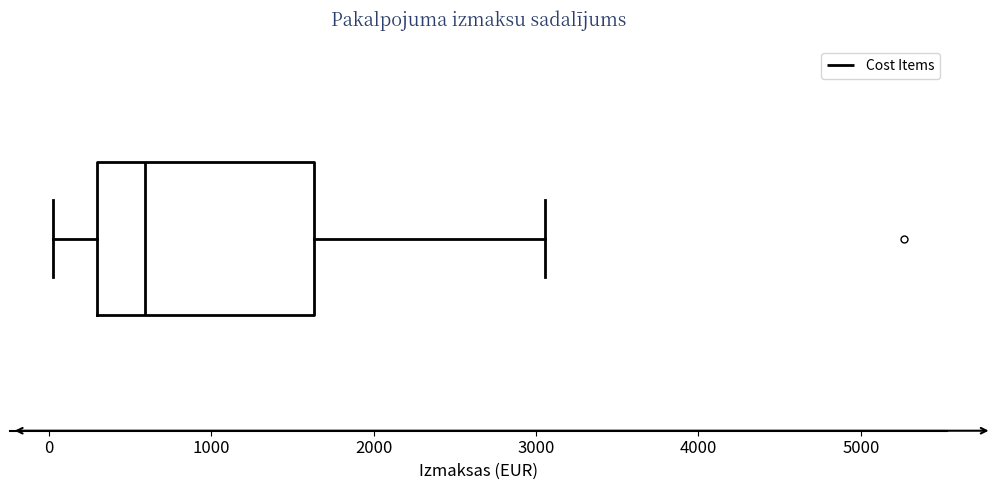

Transcribe this box plot: give where the median line is, the range the box spans, and where the two whiskers end, as read against the x-axis. The values are not printed on the chart, so give them approximately, as read against the axis.

median 600, box 300 to 1600, whiskers 0 to 3100